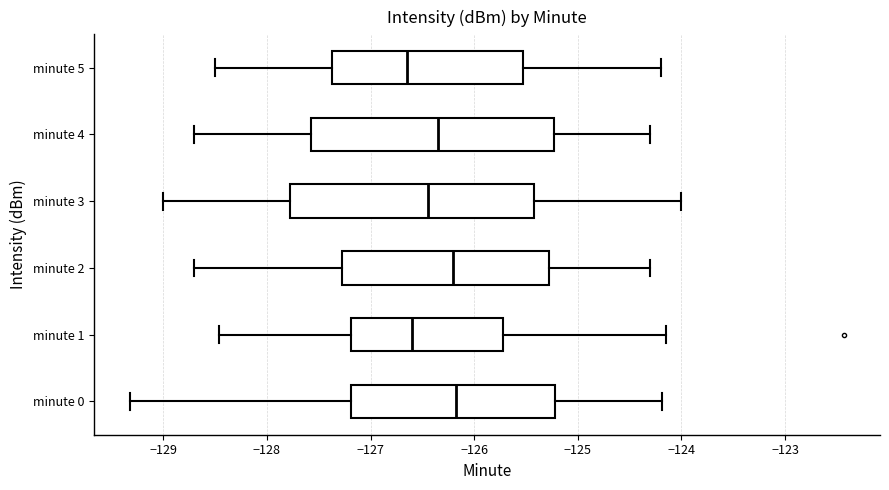

Where is the left edge of the box for minute 4 on the x-axis? The values are not printed on the chart, so give them approximately, as read against the axis.

-127.6